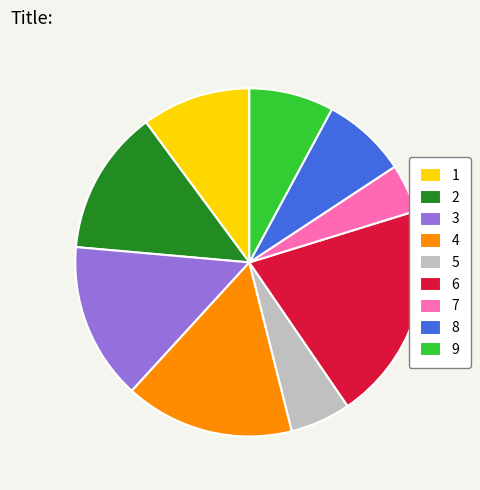

True or false: 4 accounts for 4% of the total.

False